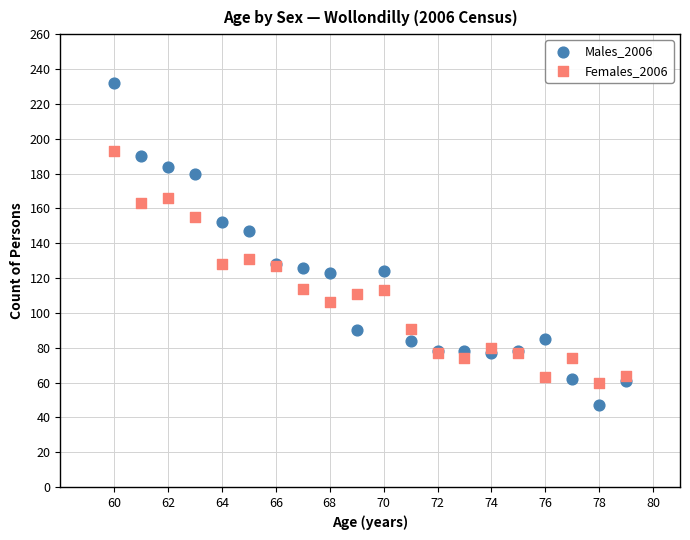

Which series has the largest Y range (max minus min)?

Males_2006